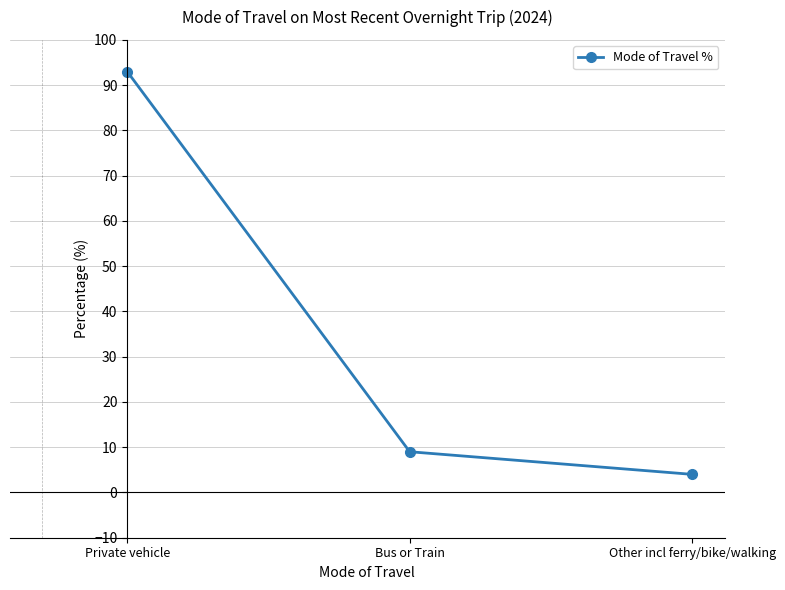

At which label is the value closest to 48?

Bus or Train